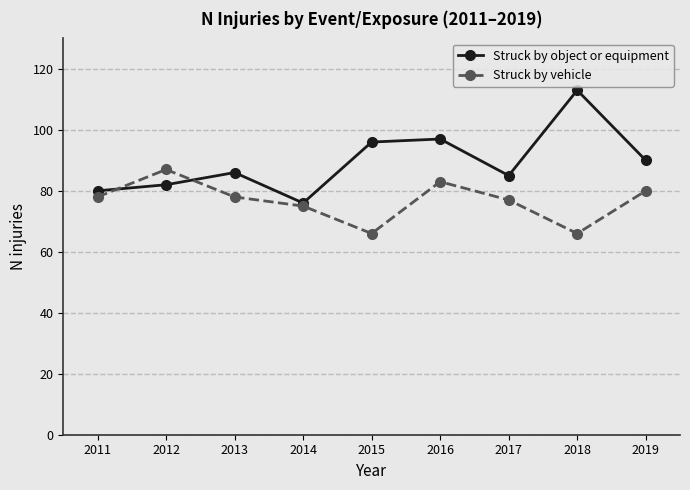

What is the maximum value shown in the chart?

113